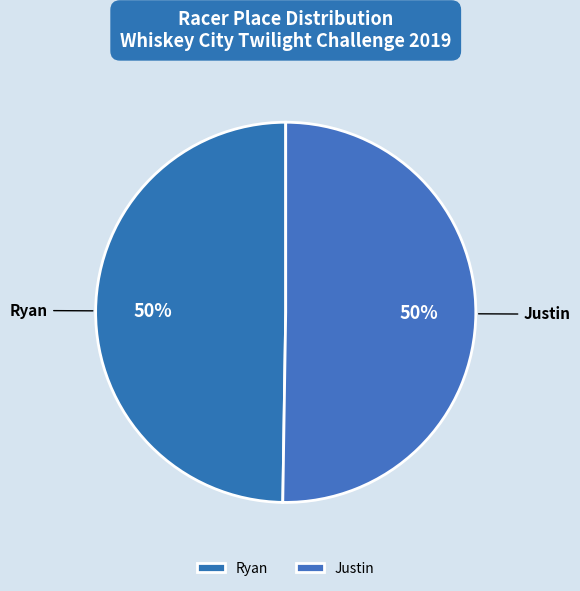

To the nearest percent, what percentage of the pie is Ryan?

50%